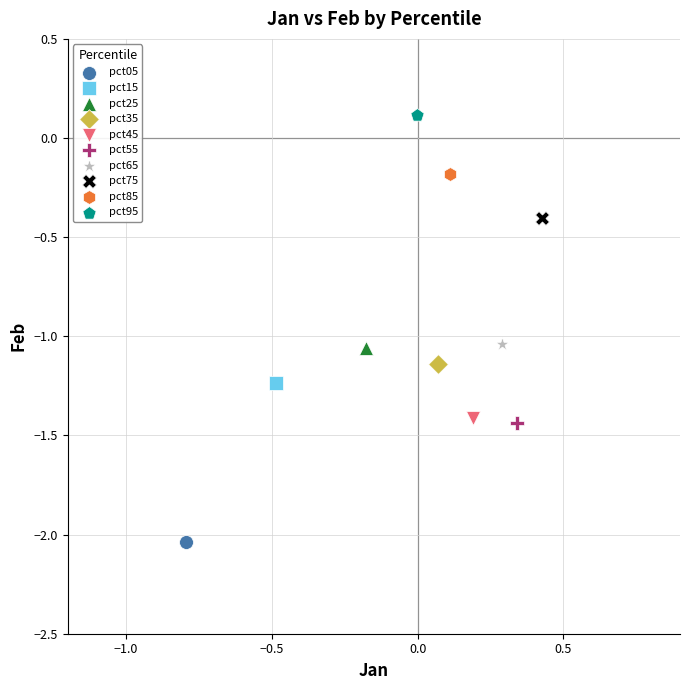

What are all the series names shown in the legend?

pct05, pct15, pct25, pct35, pct45, pct55, pct65, pct75, pct85, pct95